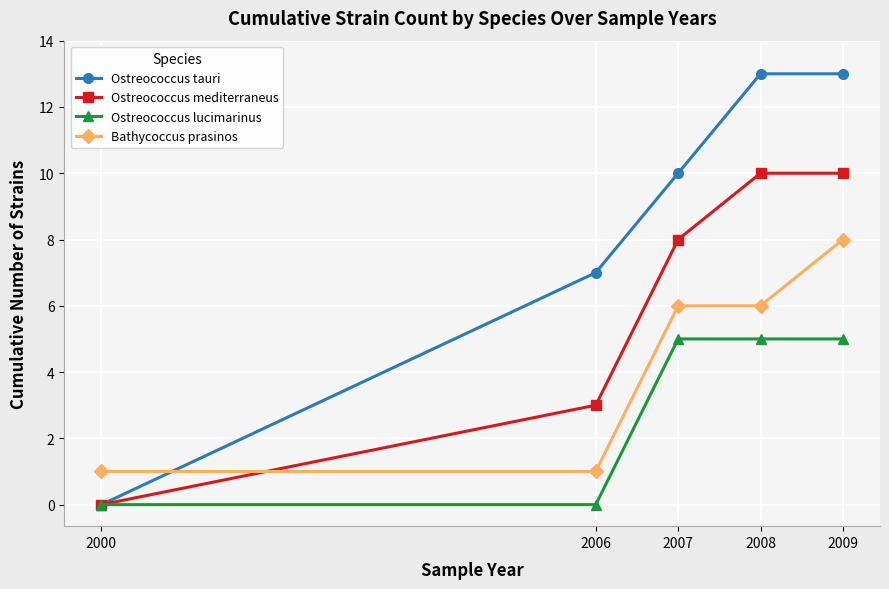

What is the sum of all Ostreococcus lucimarinus values?

15